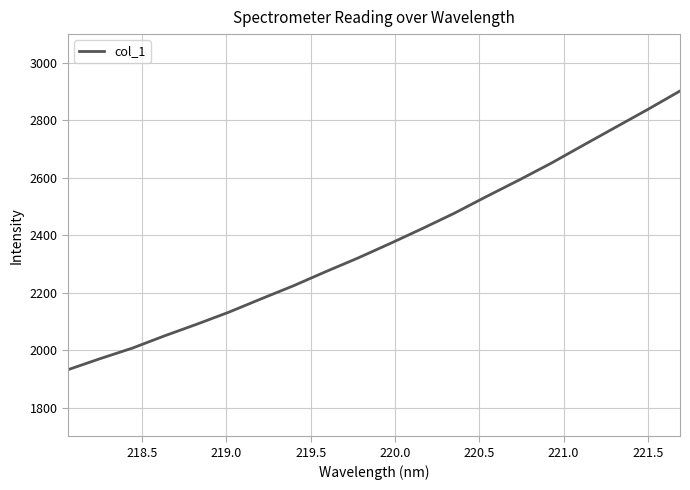

What is the sum of all values?

47456.3